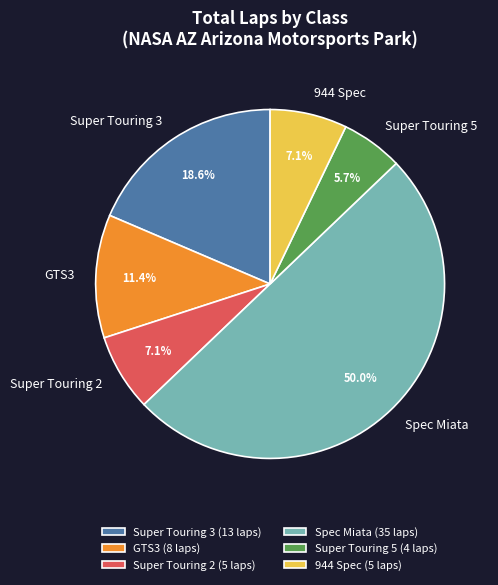

Is the sum of 944 Spec and Spec Miata greater than half?

Yes